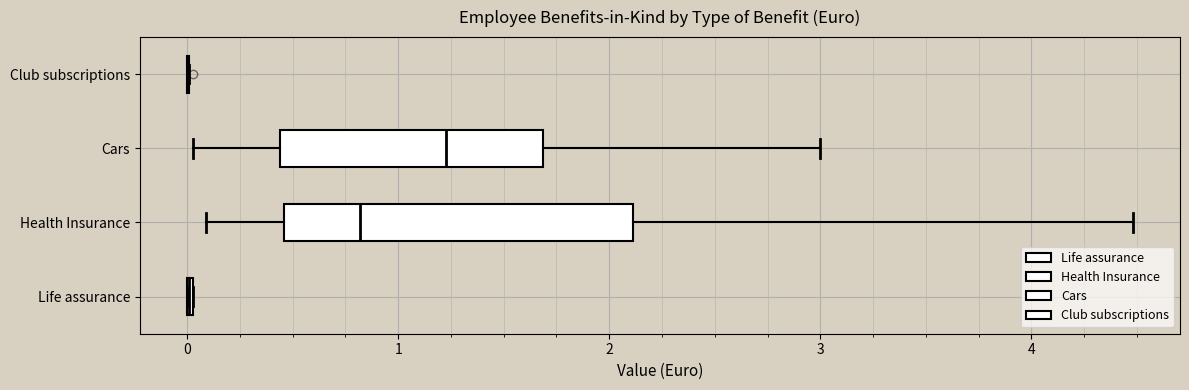

Which box is the widest, from its left edge to its right edge?

Health Insurance